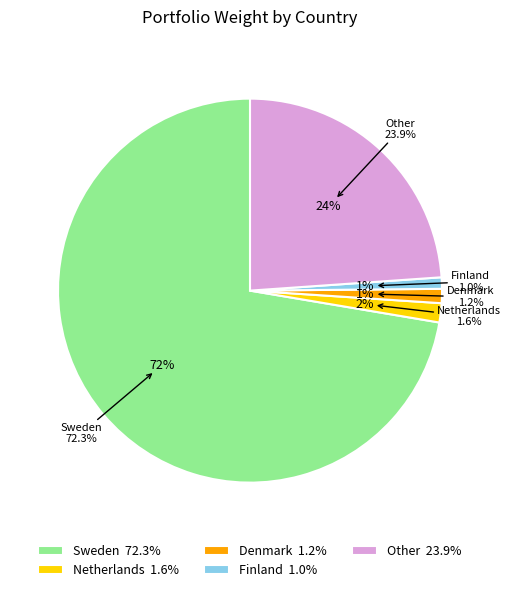

What is the ratio of the value at Denmark to the value at Netherlands?

0.7